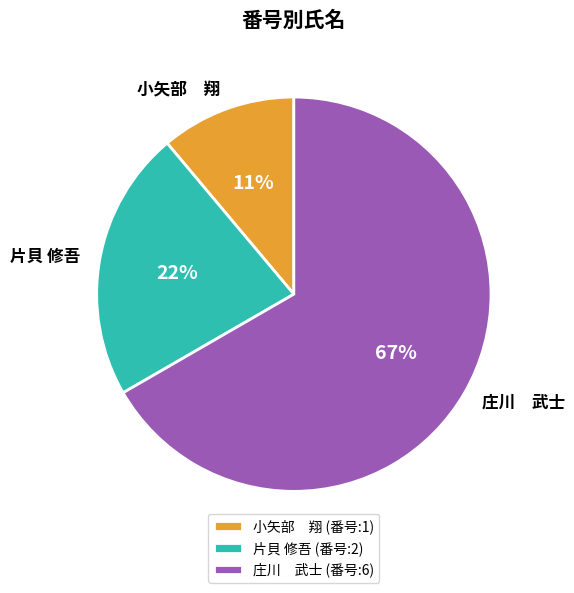

The 庄川 武士 slice represents 73% of the pie. True or false?

False